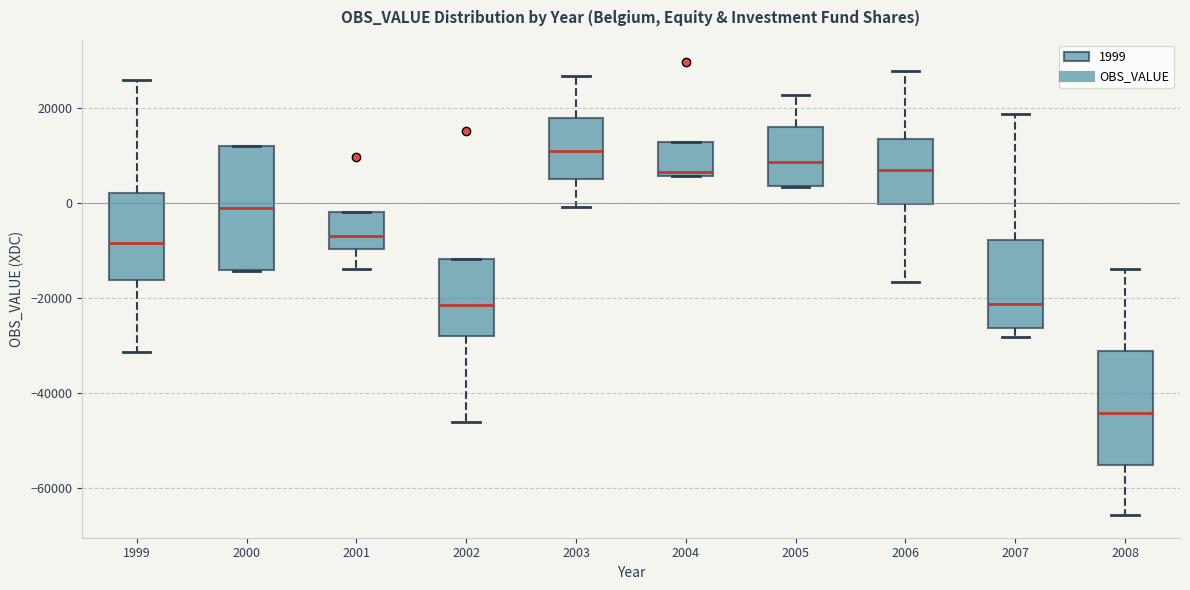

Comparing the boxes themselves (not the whiskers), which one is the tallest?

2000